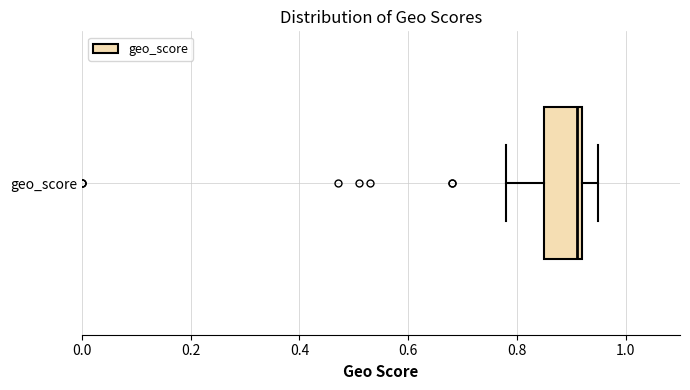

Where does the right whisker of the box for geo_score end on the x-axis? The values are not printed on the chart, so give them approximately, as read against the axis.

0.96